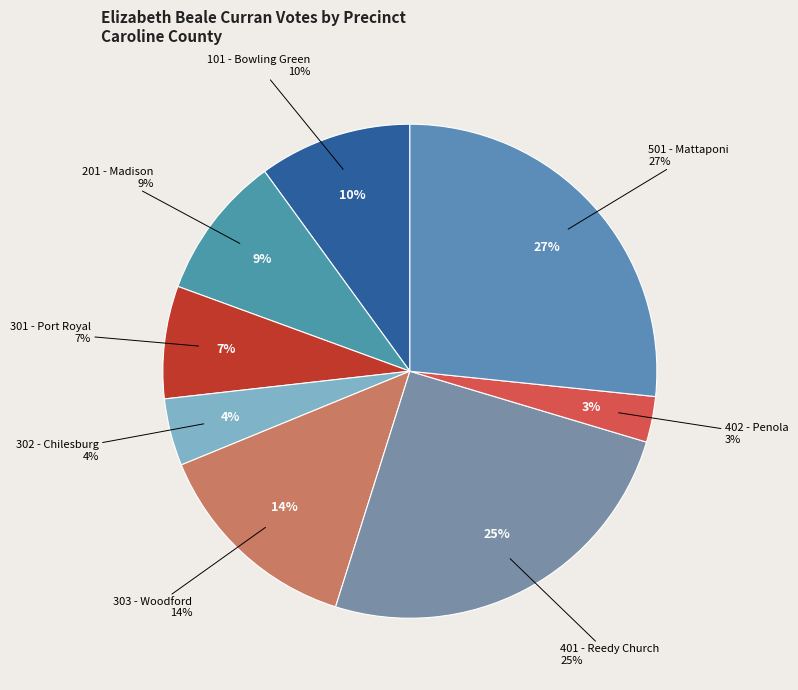

What percentage do 301 - Port Royal and 302 - Chilesburg together represent?

11.8%